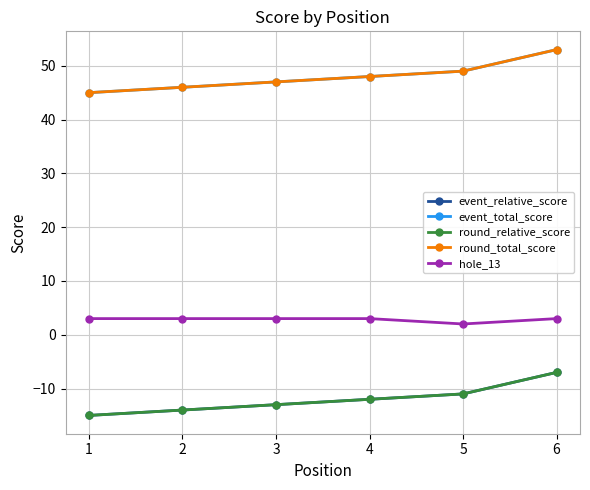

Is it true that round_total_score equals 46 at 2?

True